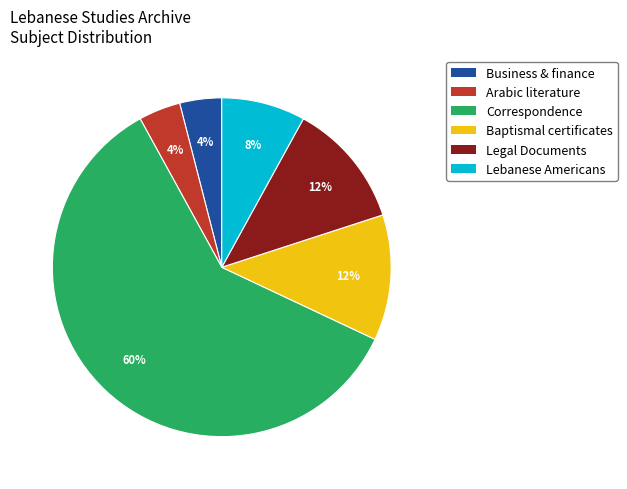

To the nearest percent, what is the difference between the largest and smallest slice percentages?

56%